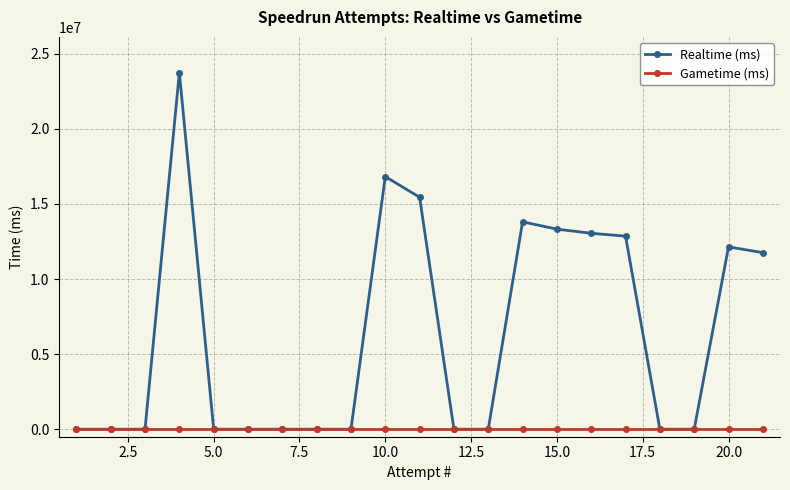

Rank the series by their average value, from lowest to highest.

Gametime (ms), Realtime (ms)